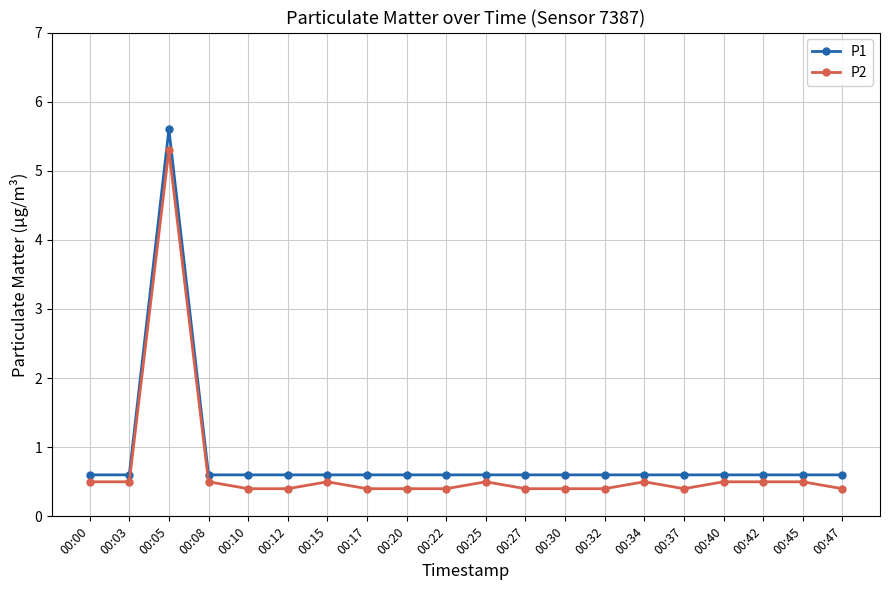

Which category has the highest value across all series?

00:05